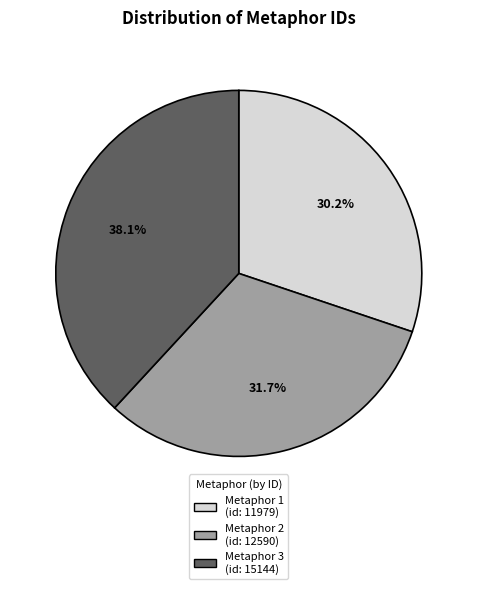

Which slice is the largest?

Metaphor 3 (id: 15144)